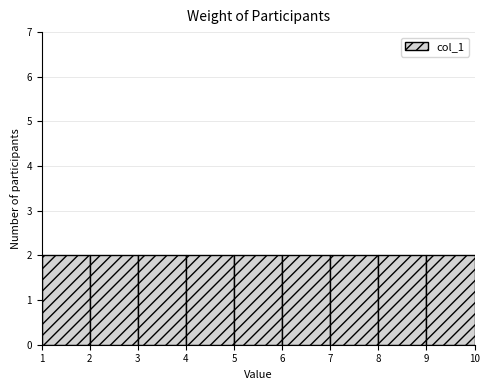

What is the height of the bar covering 6 to 7 on the x-axis? The values are not printed on the chart, so give them approximately, as read against the axis.

2